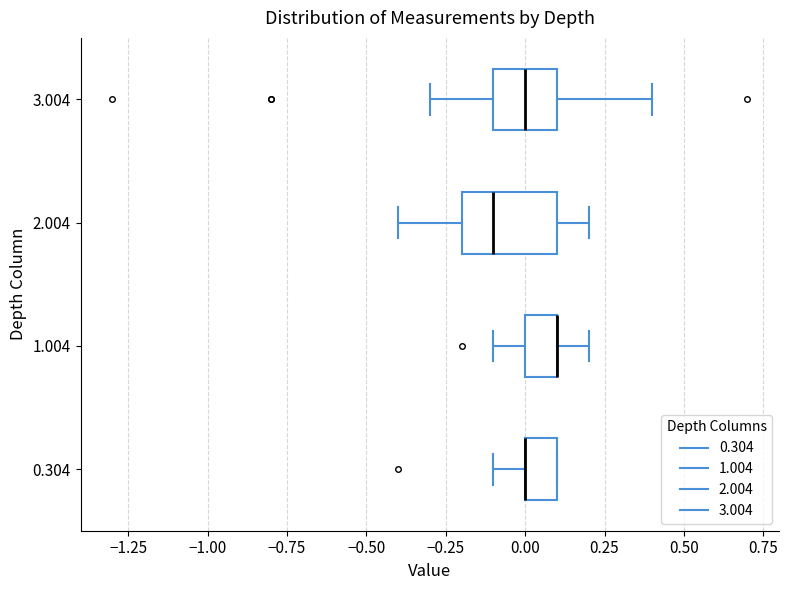

Where is the left edge of the box at y = 3.004 on the x-axis? The values are not printed on the chart, so give them approximately, as read against the axis.

-0.1